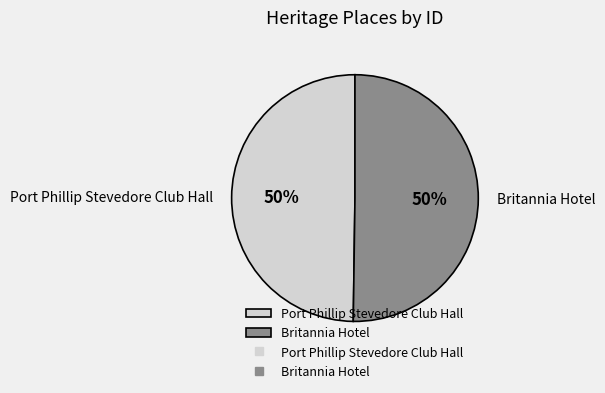

What is the ratio of the value at Port Phillip Stevedore Club Hall to the value at Britannia Hotel?

1.0